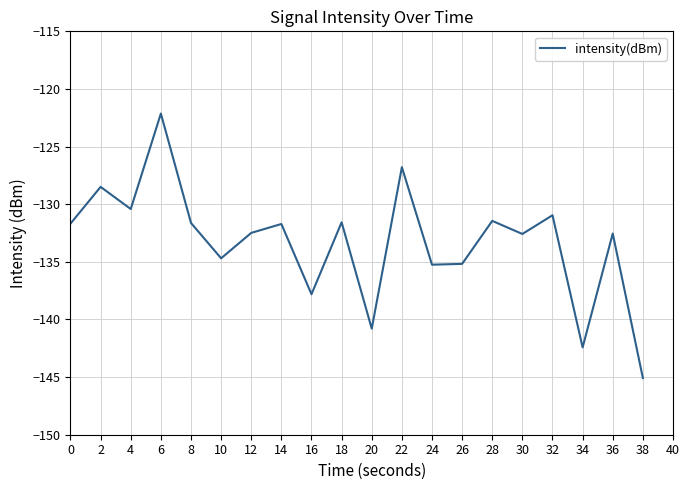

What is the minimum value shown in the chart?

-145.1